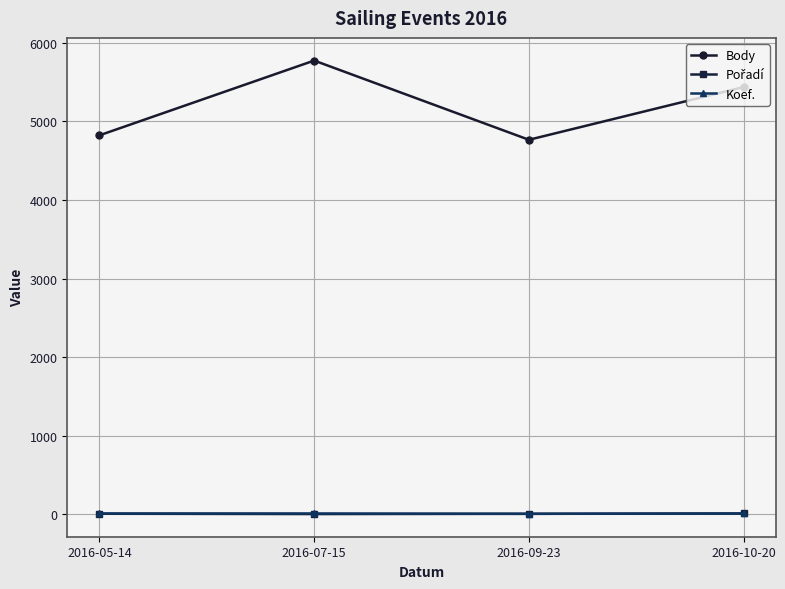

True or false: Body and Koef. cross at least once.

False